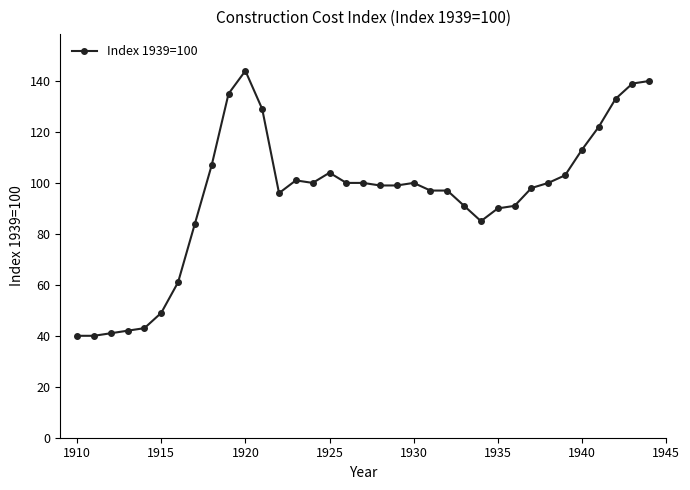

True or false: the data has more than 0 interior local peaks.

True